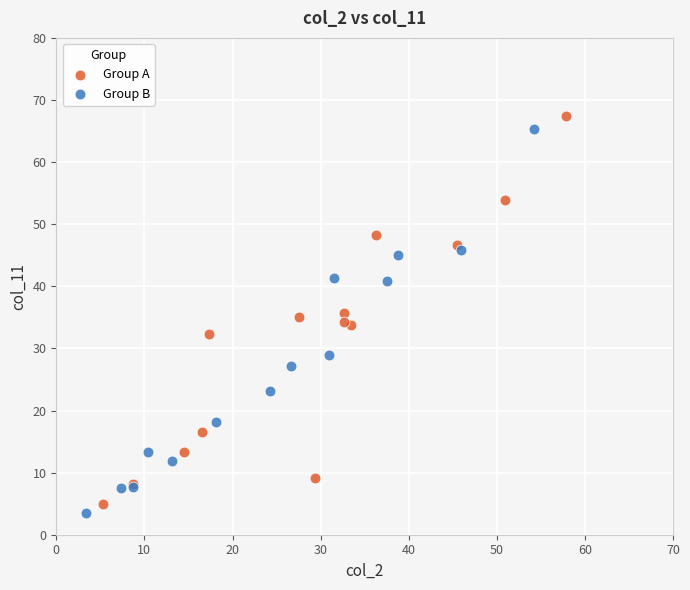

Which series contains the lowest Y value?

Group B